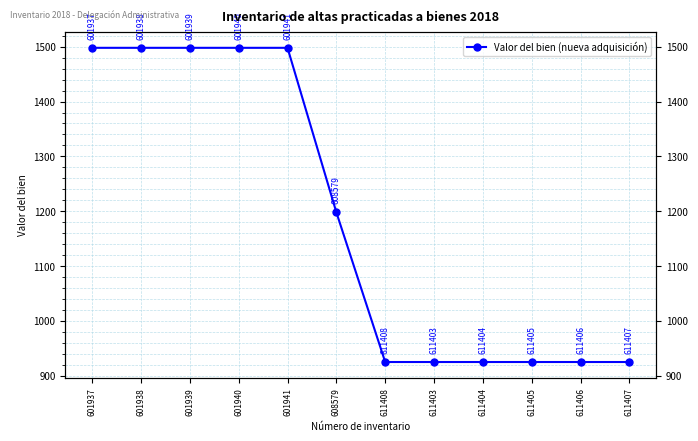

What is the ratio of the value at 611406 to the value at 611404?

1.0